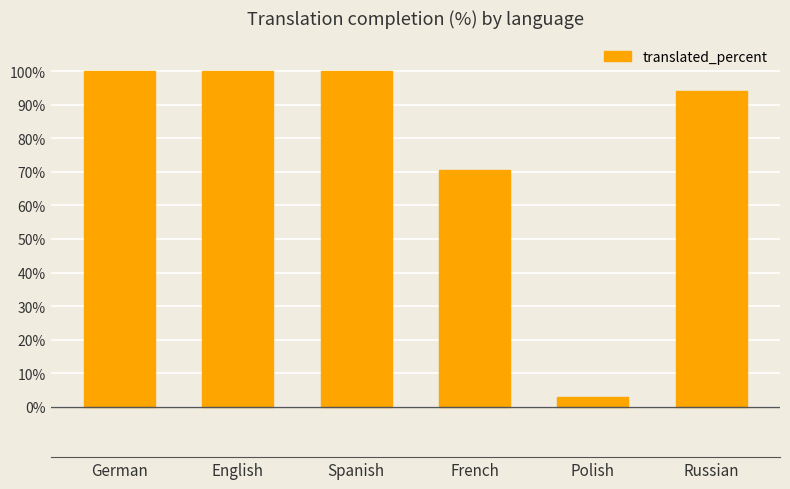

What is the average value?

77.9